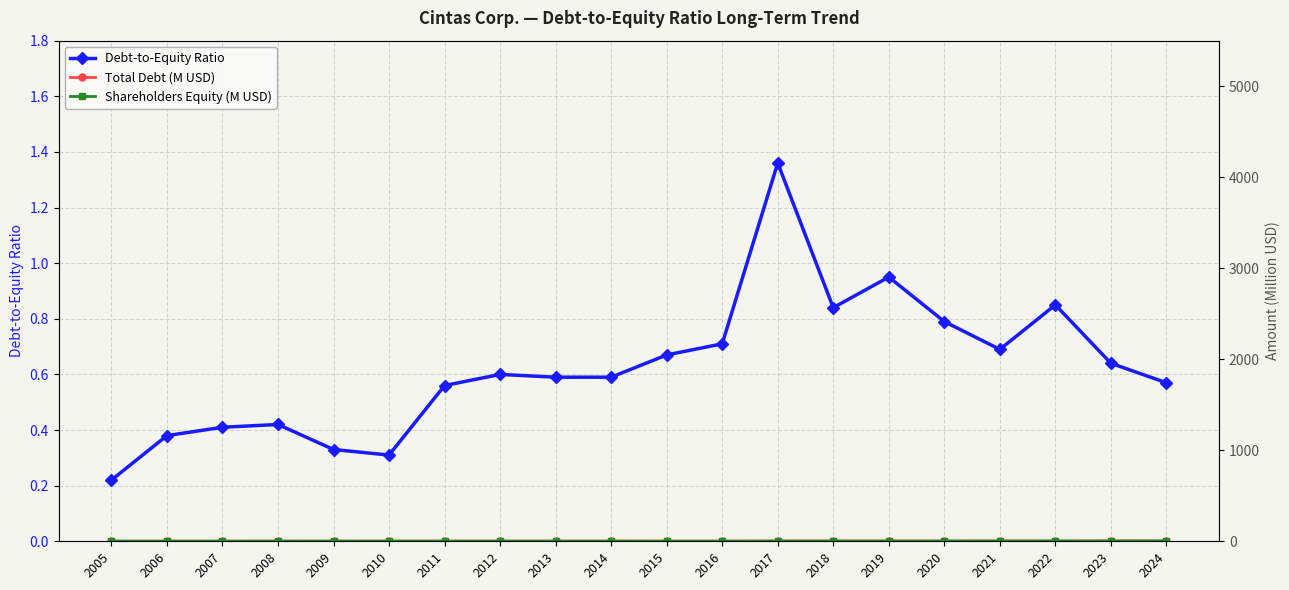

What is the difference between the maximum and minimum values in the Shareholders Equity (M USD) series?

2.5